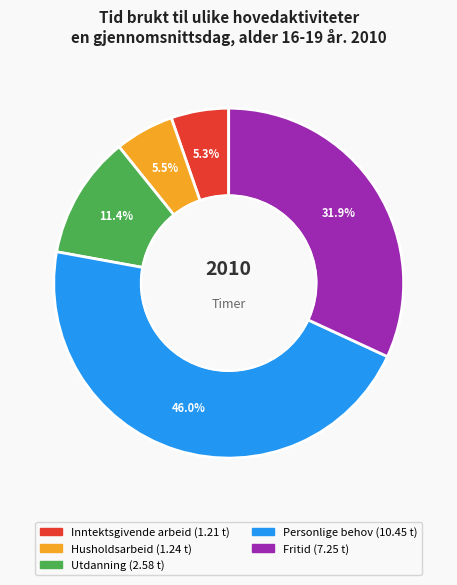

To the nearest percent, what is the average slice percentage?

20%